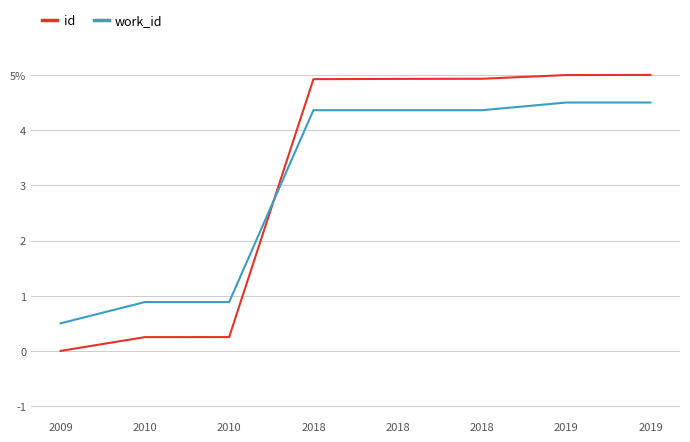

True or false: work_id has a value of 0.9 at 2010.

True